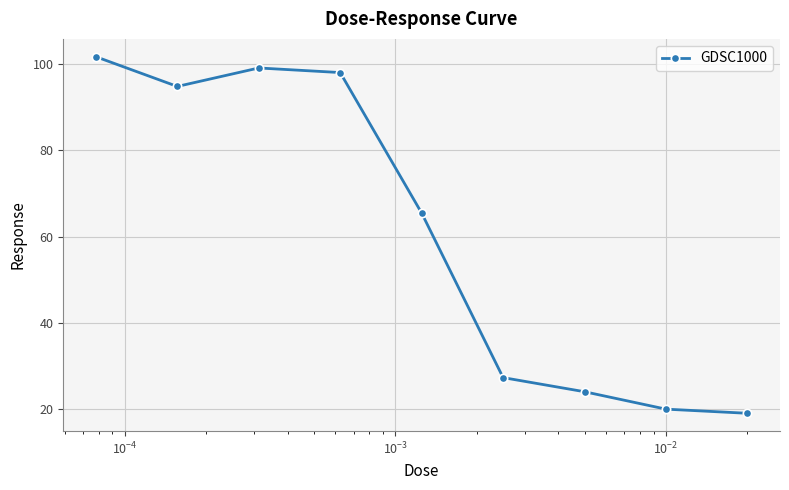

How many values exceed 65?

5